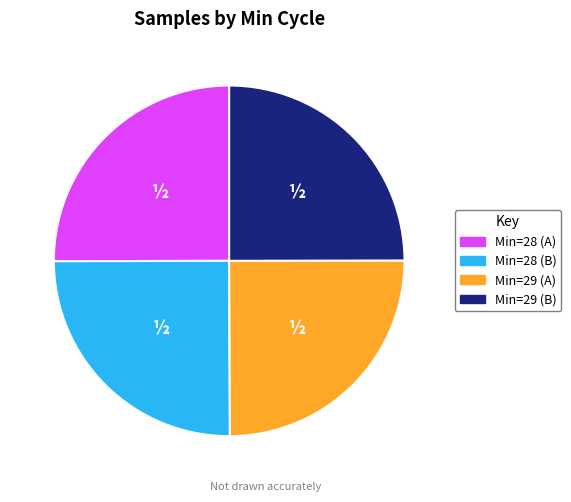

Does any single category account for the majority?

No